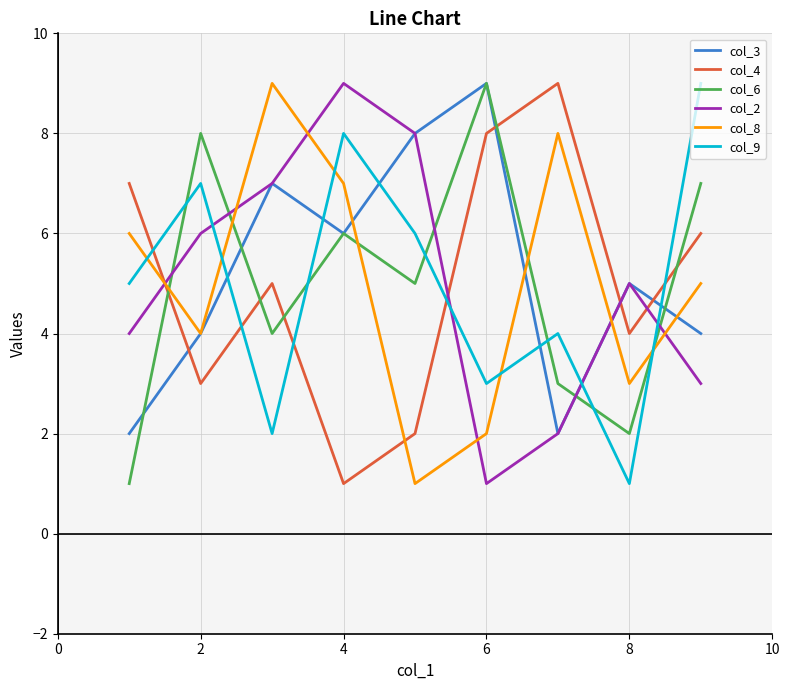

What is the sum of all col_6 values?

45